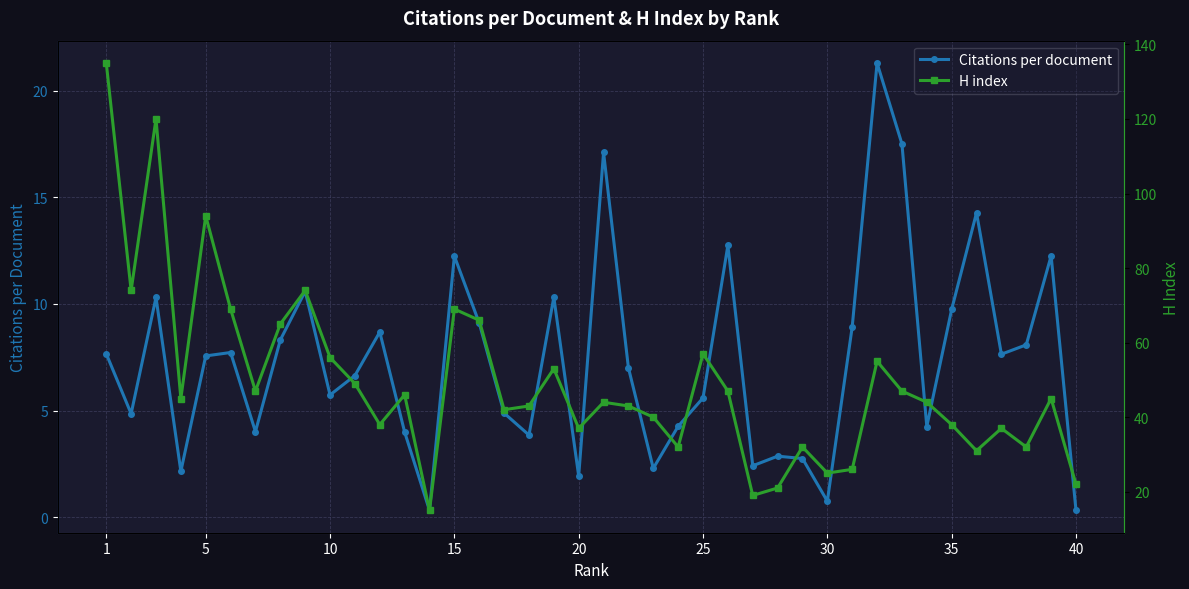

What is the difference between the second highest and minimum values in the H index series?

105.0